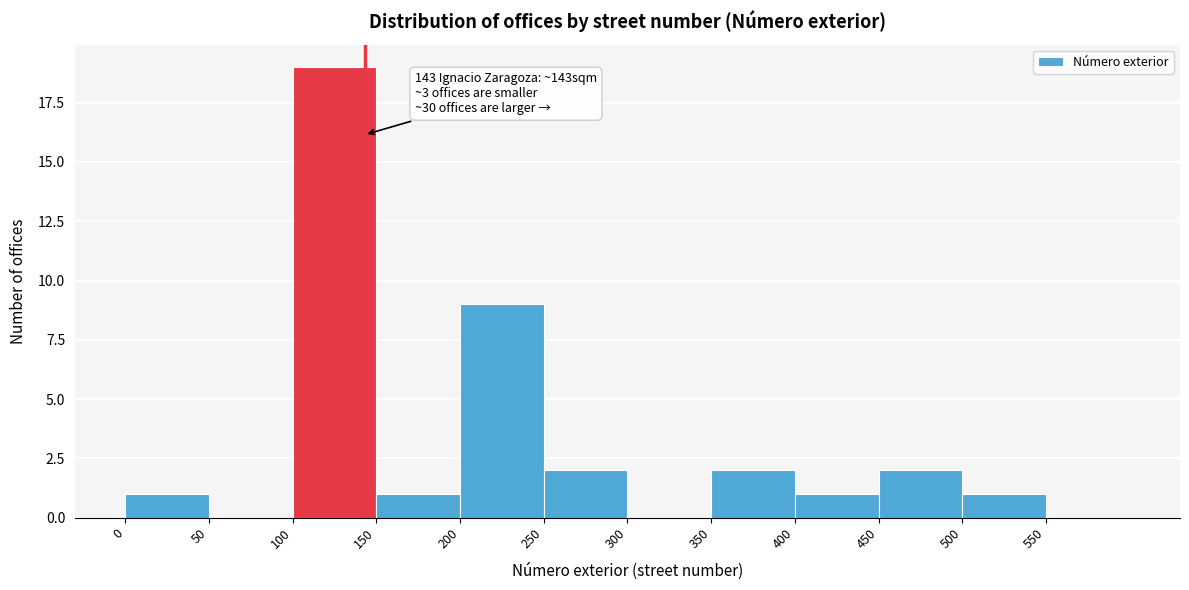

Over which range of the x-axis is the bar tallest?

100 to 150